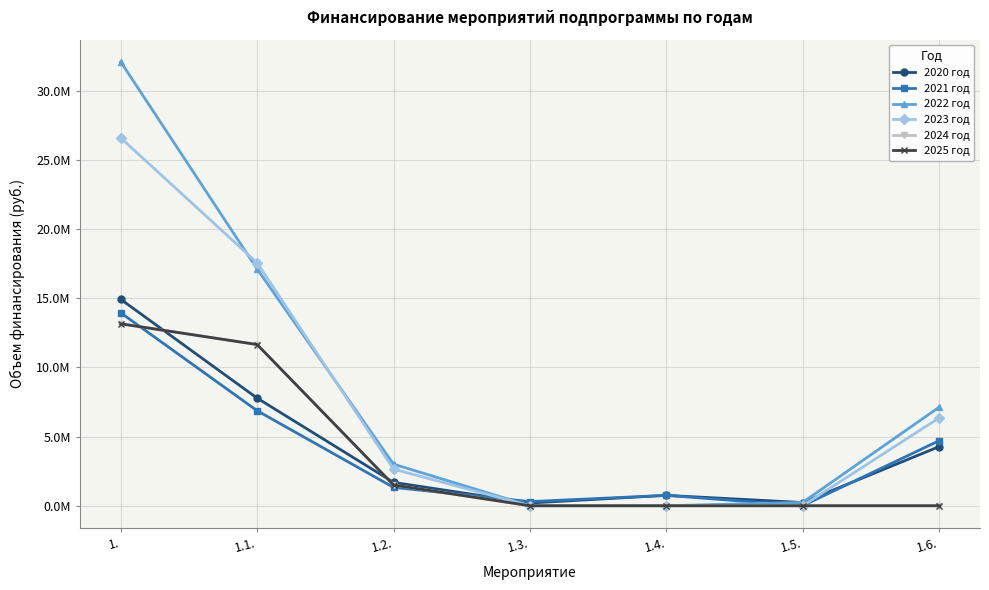

What position from the left is 1.6.?

7